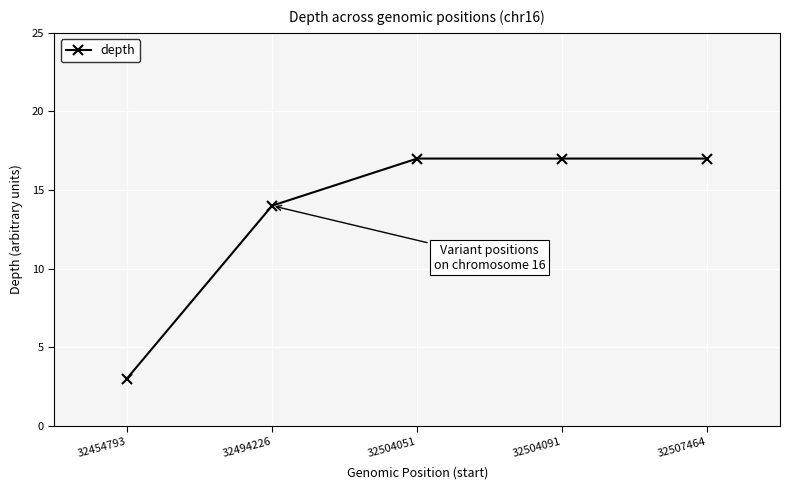

What is the minimum value shown in the chart?

3